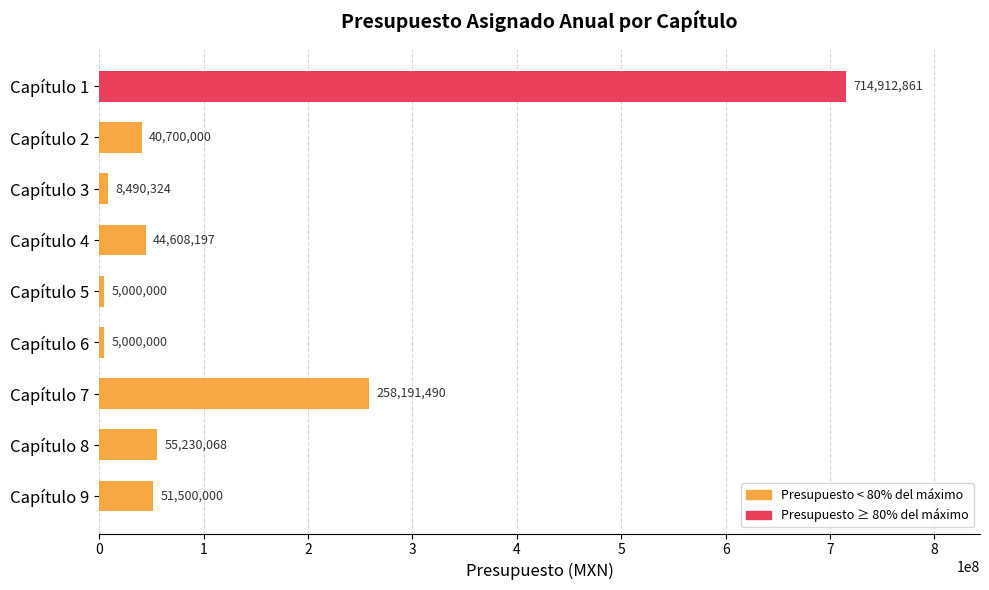

Between Capítulo 3 and Capítulo 5, which is larger?

Capítulo 3